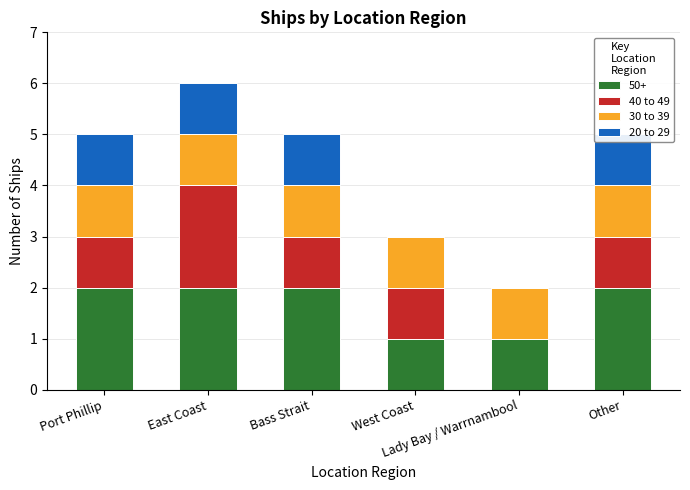

Reading left to right, what are all the values shown in this chart?

40 to 49: 1	2	1	1	0	1
30 to 39: 1	1	1	1	1	1
20 to 29: 1	1	1	0	0	1